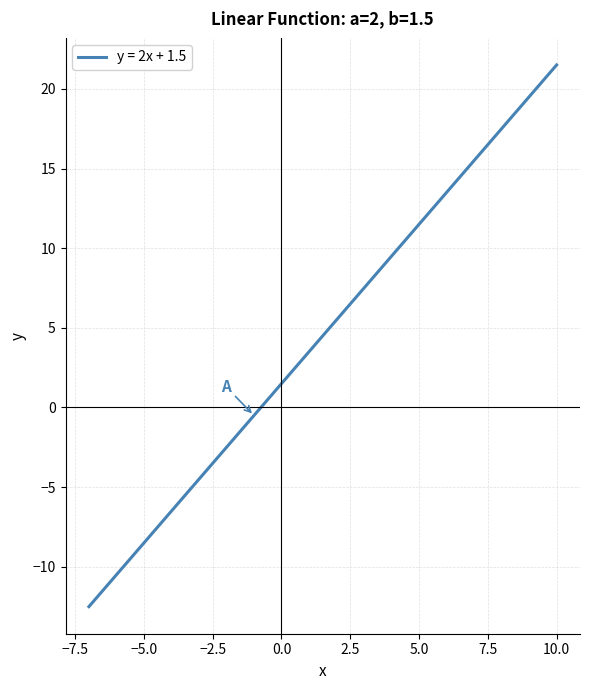

What is the average value?

4.5